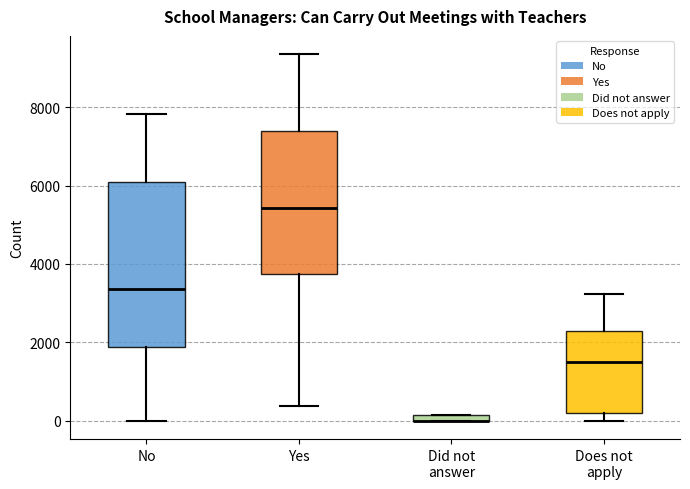

Which box is the tallest, from its lower edge to its upper edge?

No